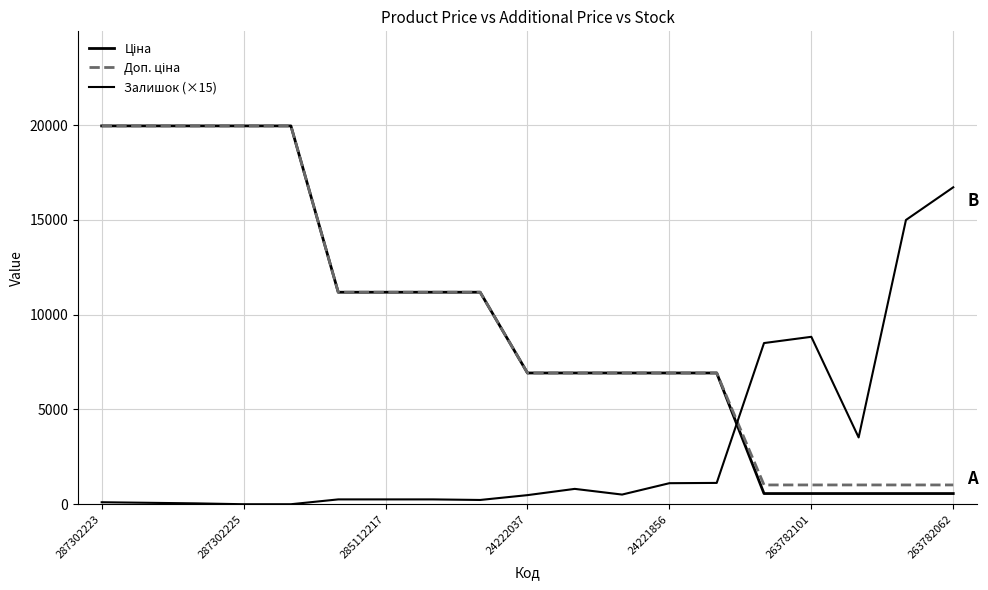

What is the value of the Доп. ціна point at the 7th from the left?

11188.2